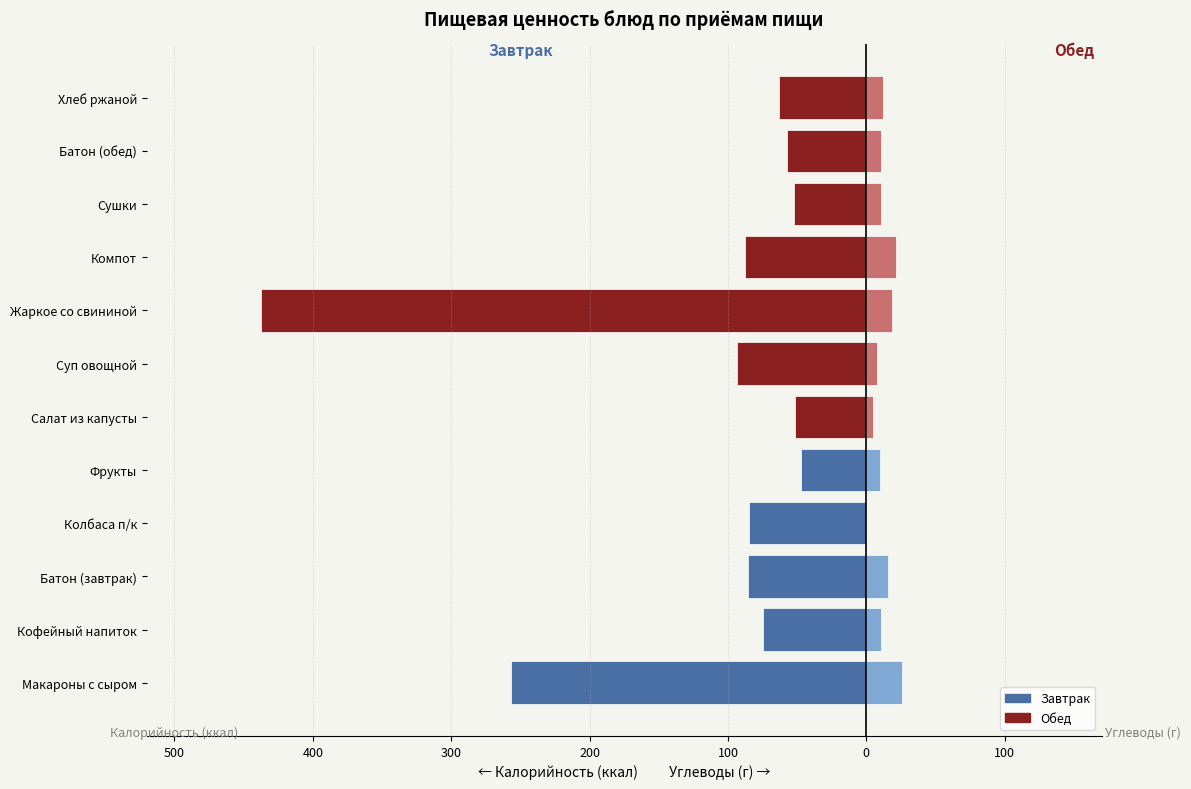

How many values in the Калорийность (ккал) series are below -74?

7